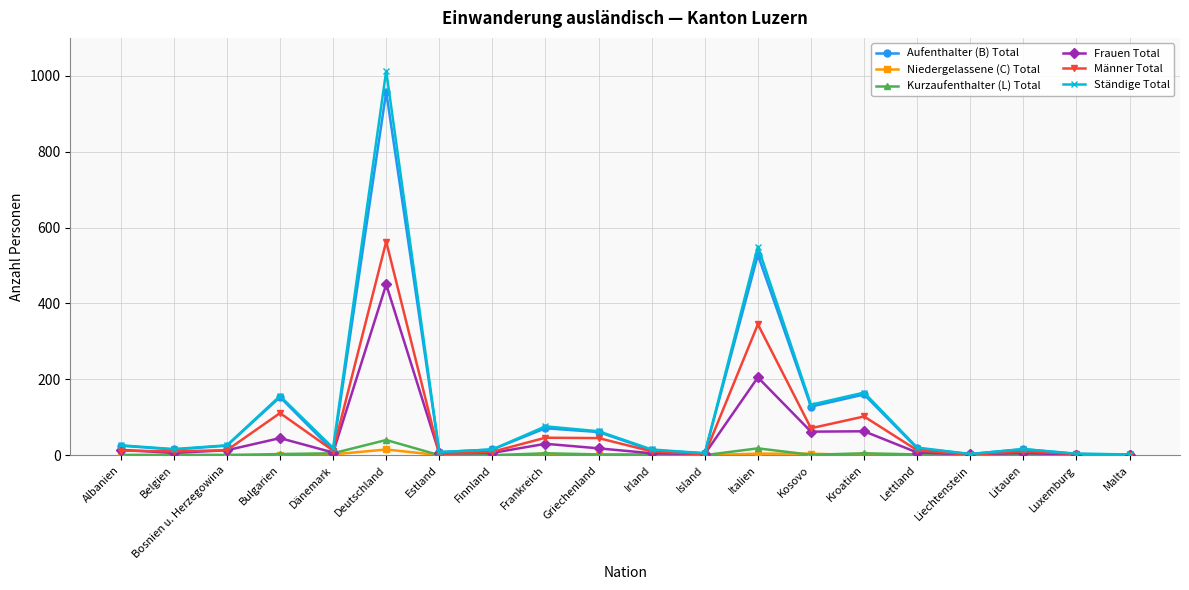

What is the value of the Ständige Total point at the 11th from the left?

15